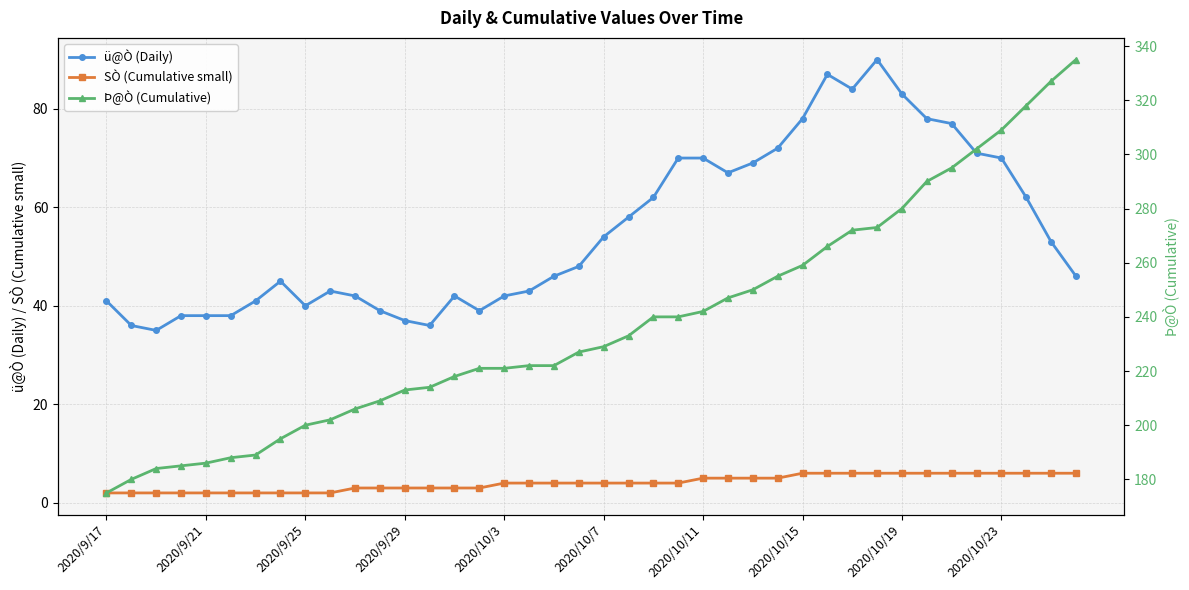

What is the maximum value for SÒ (Cumulative small)?

6